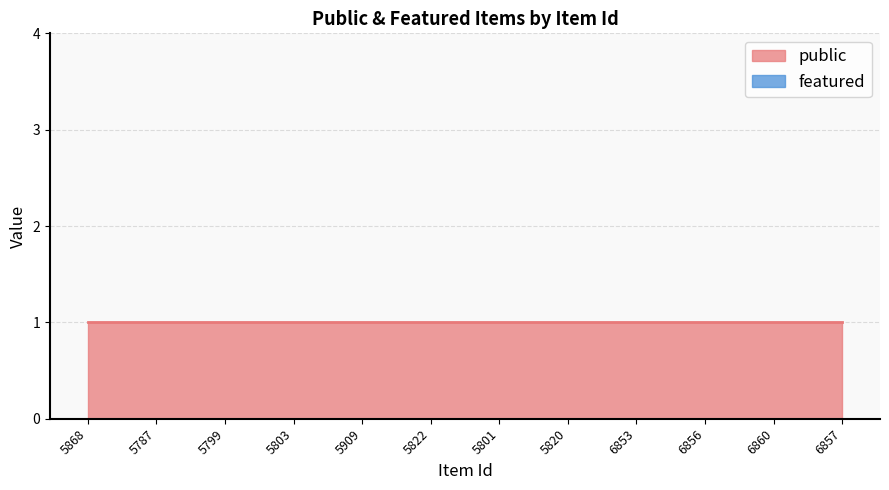

List the labels in order of public value, smallest first.

5868, 5787, 5799, 5803, 5909, 5822, 5801, 5820, 6853, 6856, 6860, 6857